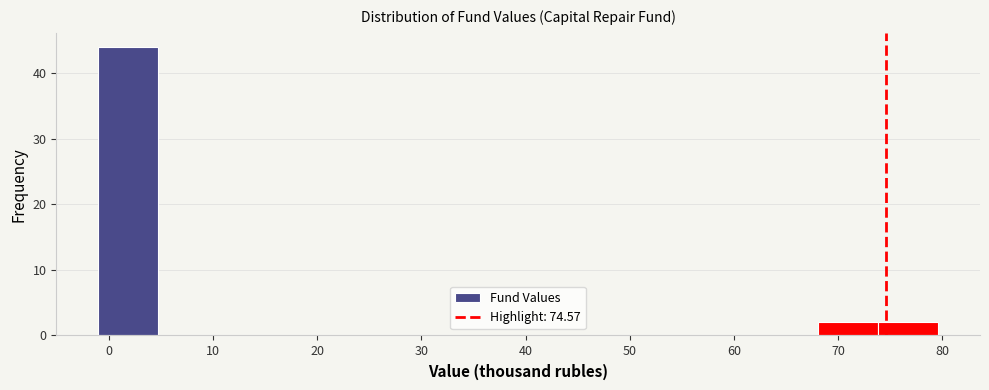

Reading left to right, list every bar in this chart as the range it spans on the x-axis followed by its height. Neither the bar edges nor the heights are printed on the chart, so give them approximately, as read against the axes.

-1 to 5: 44
5 to 11: 0
11 to 16: 0
16 to 22: 0
22 to 28: 0
28 to 34: 0
34 to 39: 0
39 to 45: 0
45 to 51: 0
51 to 57: 0
57 to 62: 0
62 to 68: 0
68 to 74: 2
74 to 80: 2